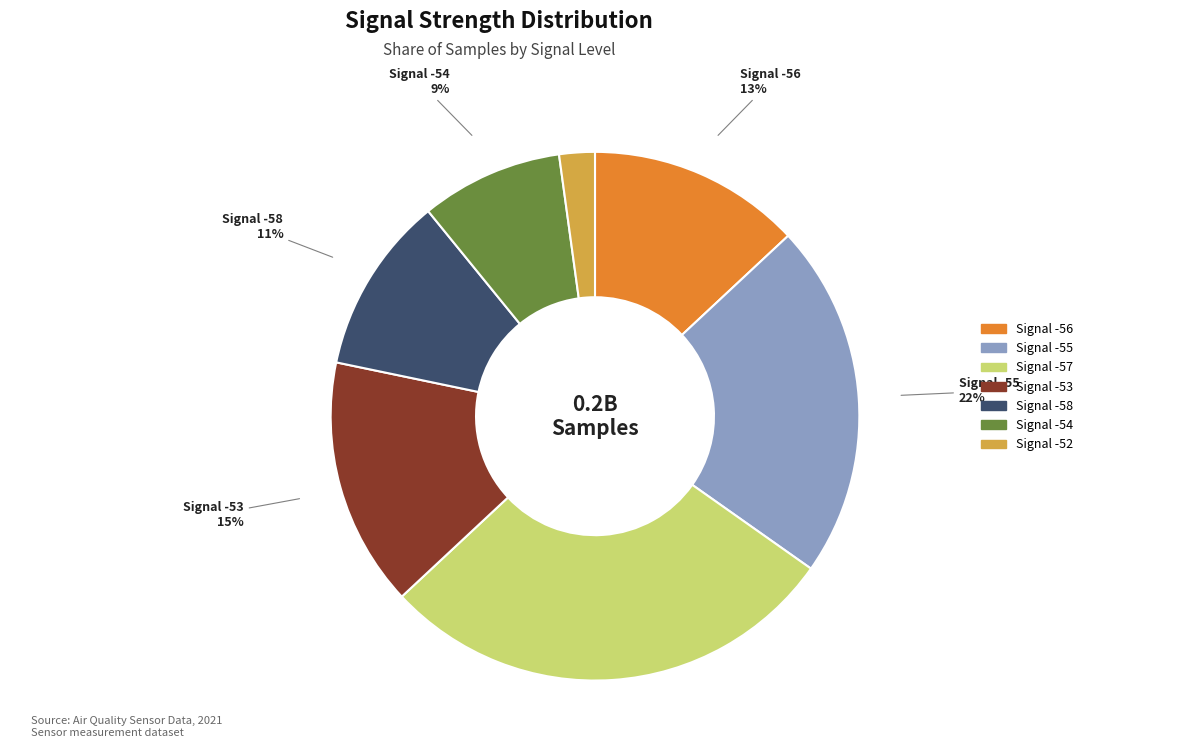

To the nearest percent, what is the combined percentage of Signal -57 and Signal -53?

43%